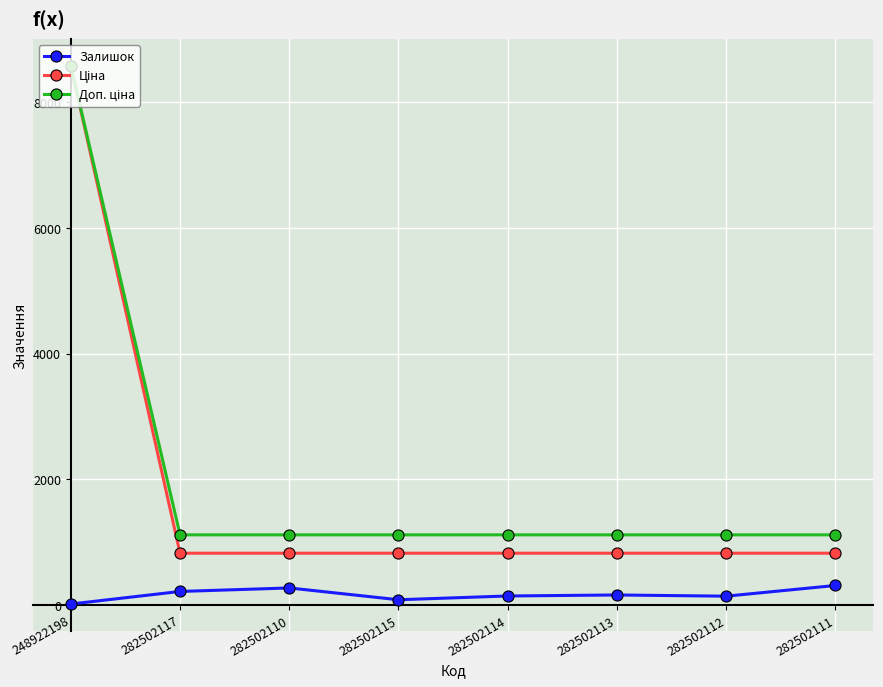

At which category is the sum across all series the highest?

248922198